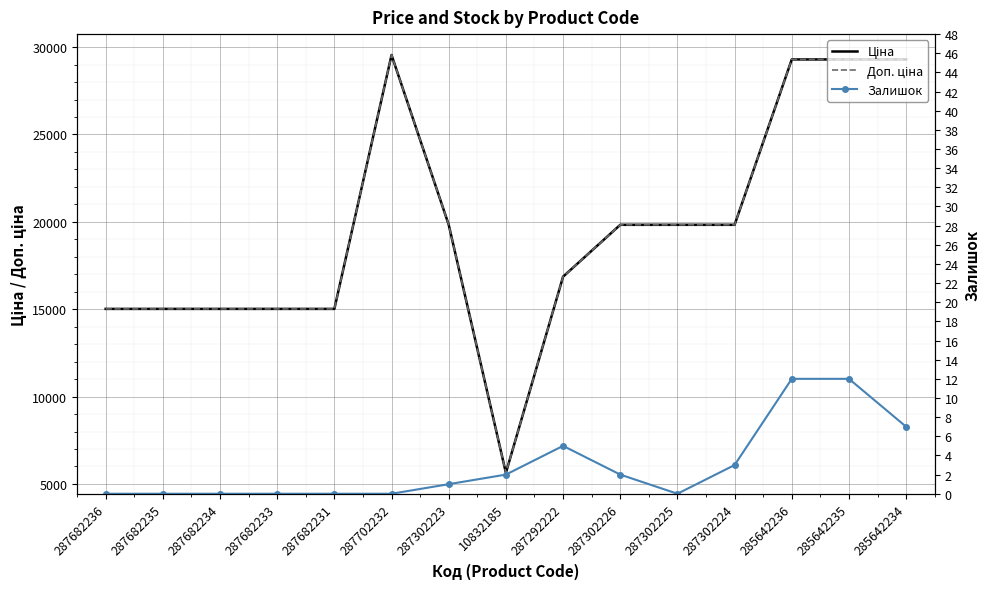

How many data points in Доп. ціна are less than 19831?

7